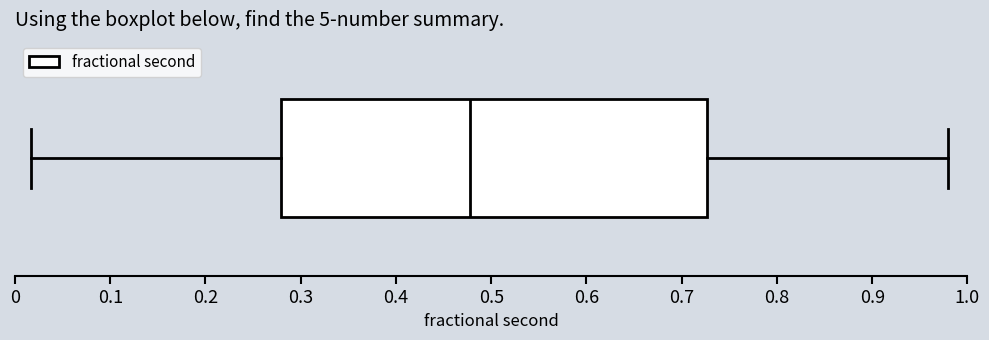

Read this box plot against the x-axis: the position of the median line, the range covered by the box, and the ends of both whiskers. The values are not printed on the chart, so give them approximately, as read against the axis.

median 0.48, box 0.28 to 0.73, whiskers 0.02 to 0.98